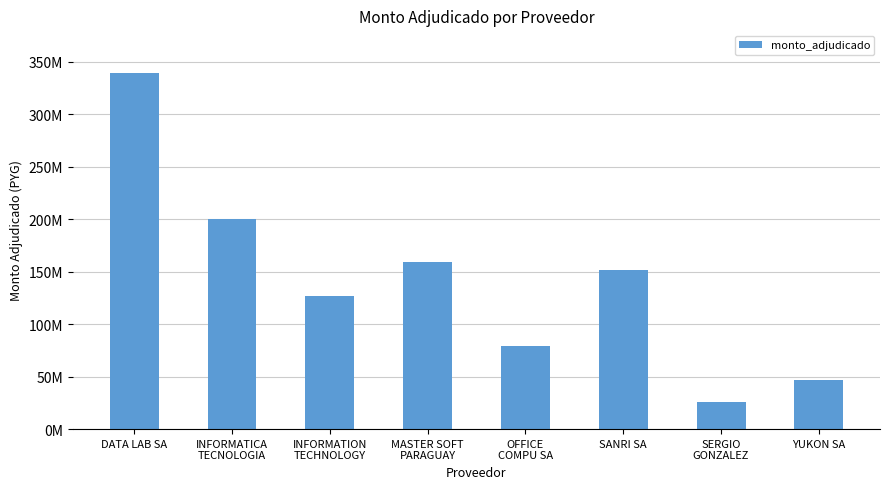

Does the chart contain any negative values?

No